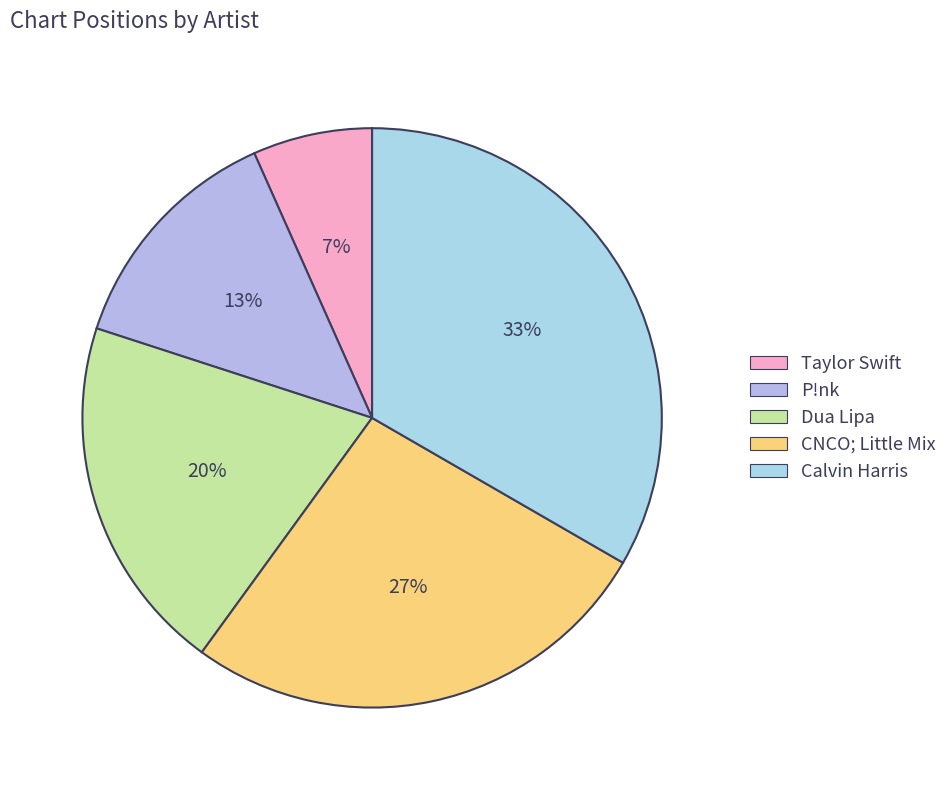

What is the change in value from P!nk to Dua Lipa?

+1